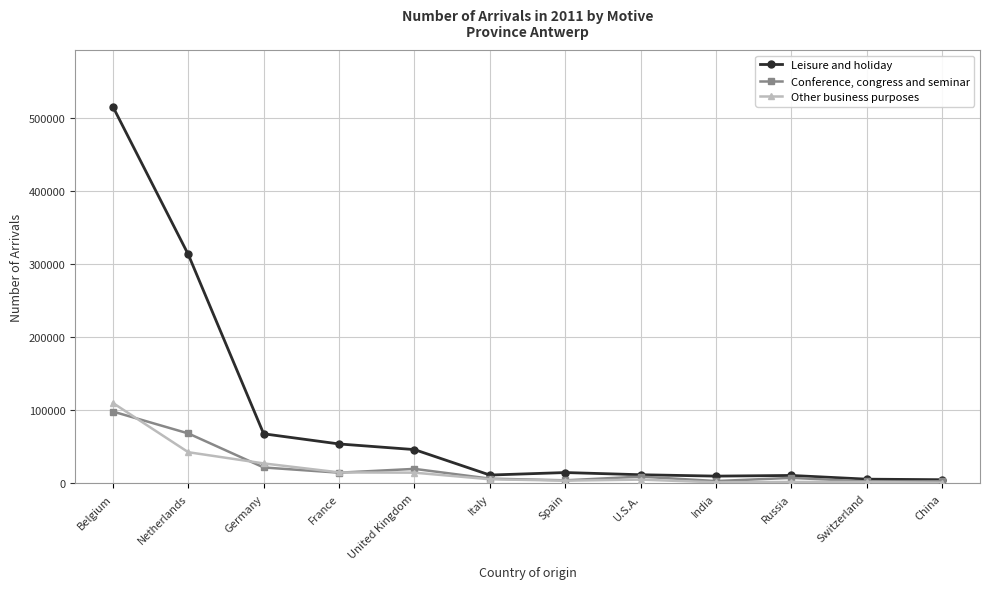

The Leisure and holiday series shows 9906 at India. True or false?

True